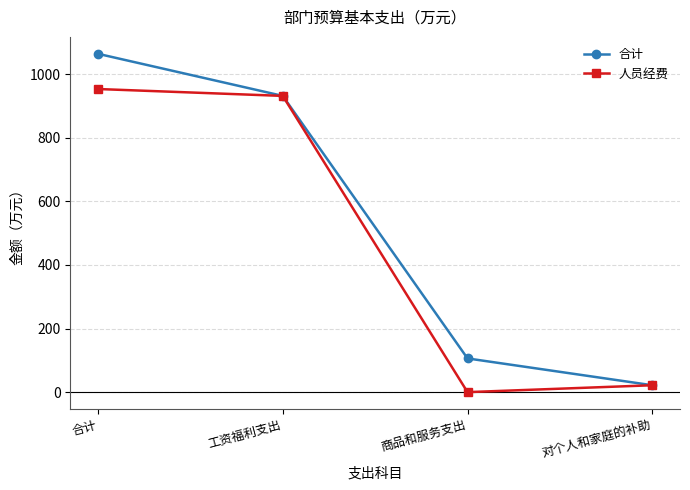

At which label is 合计 closest to 542?

工资福利支出